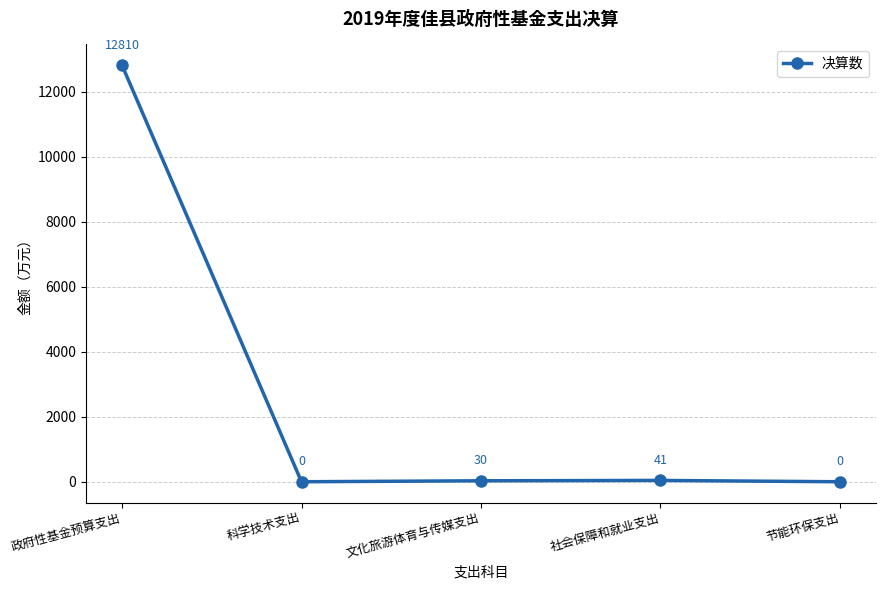

What is the sum of all values?

12881